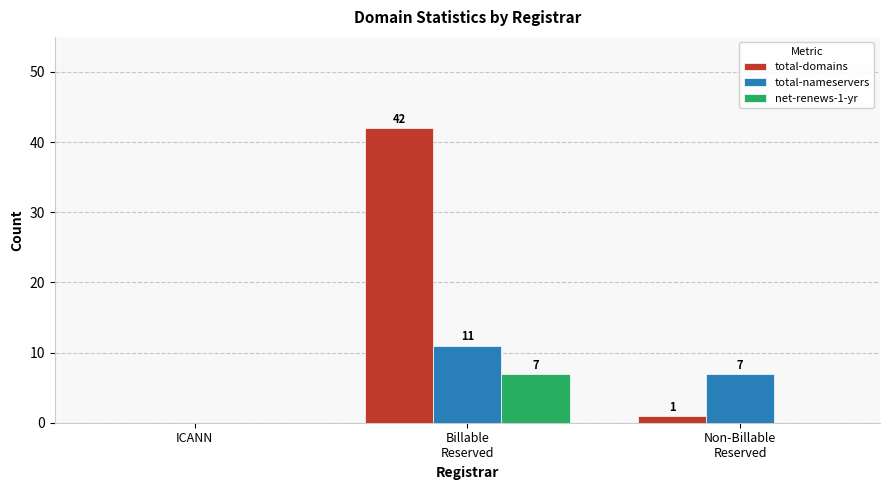

Is the value of total-nameservers at Billable
Reserved greater than the value of net-renews-1-yr at ICANN?

Yes